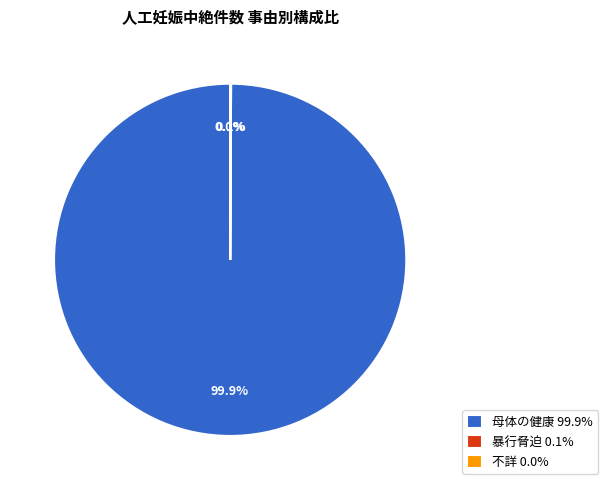

Is 母体の健康 99.9% the majority of the pie?

Yes